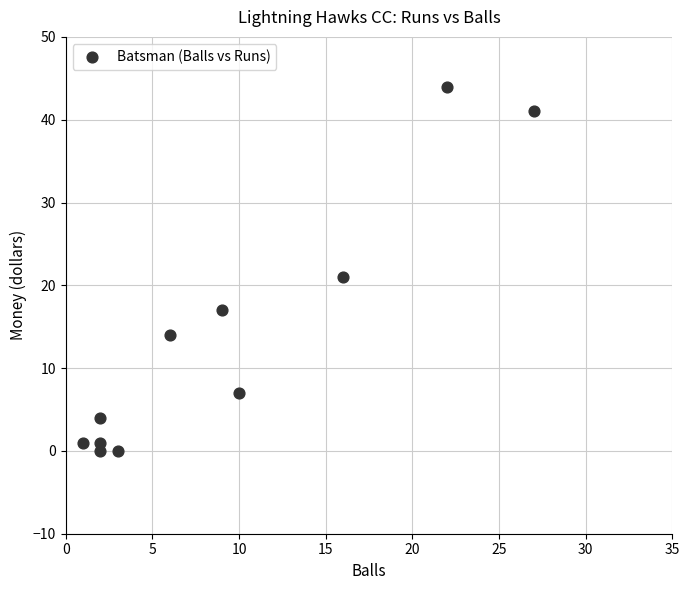

What Y value in the scatter plot is closest to 22?

21